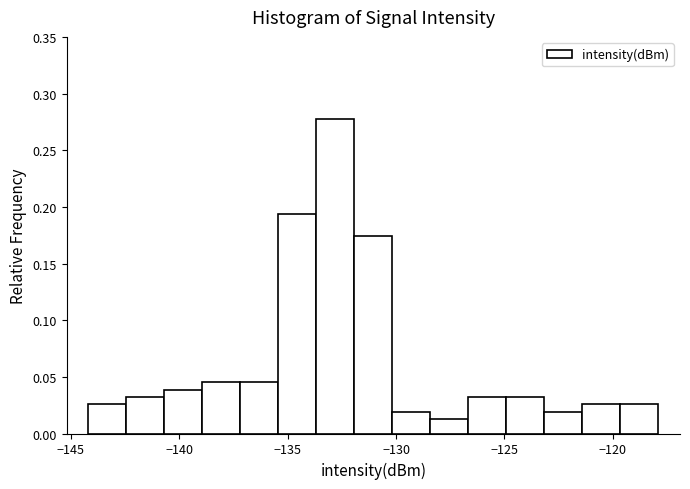

Around what value on the x-axis is the tallest bar? Give the approximate position of its centre, as read against the axis.

-133.0